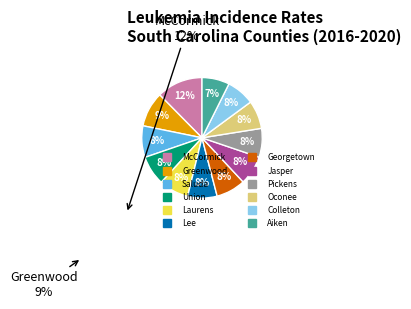

Does any single category account for the majority?

No